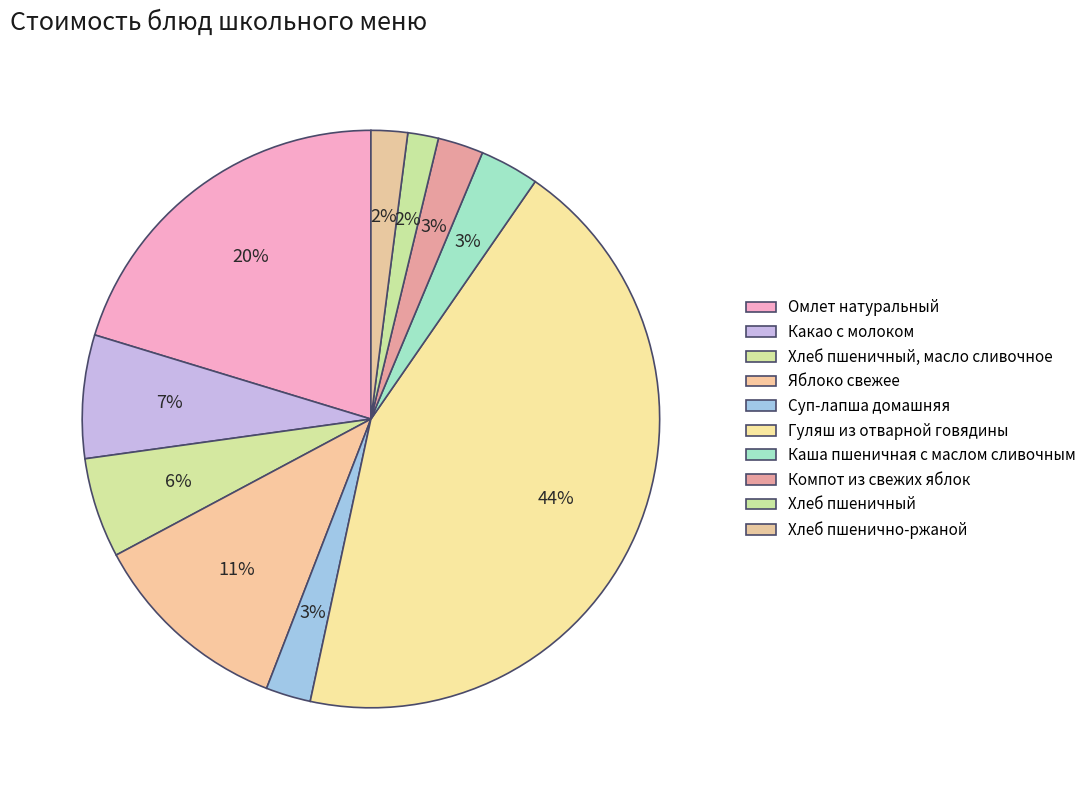

What is the largest slice in the pie chart?

Гуляш из отварной говядины